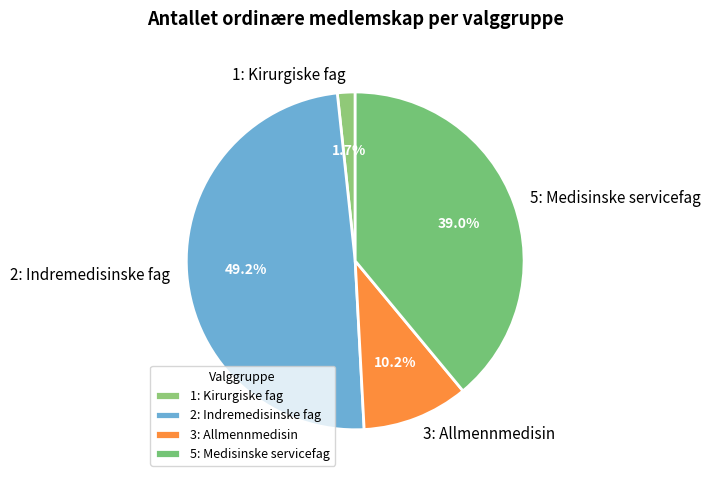

Does 2: Indremedisinske fag represent more than half of the total?

No